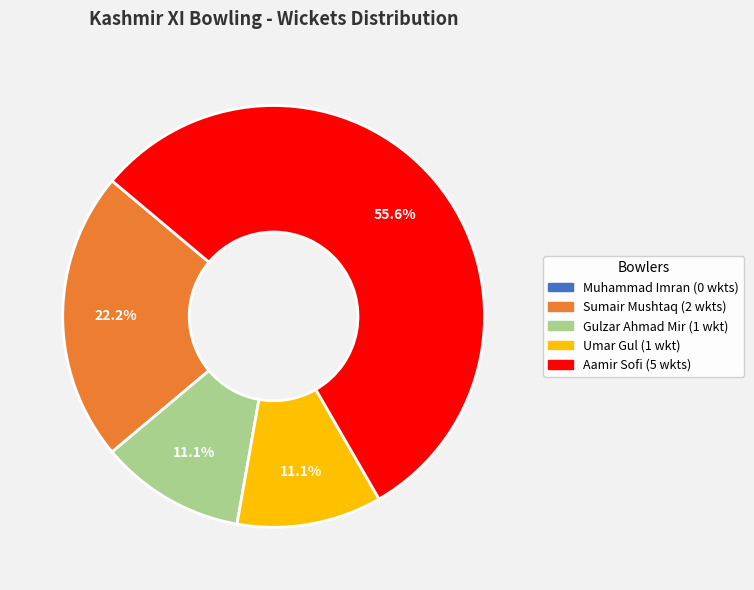

Is there a majority slice in this chart?

Yes